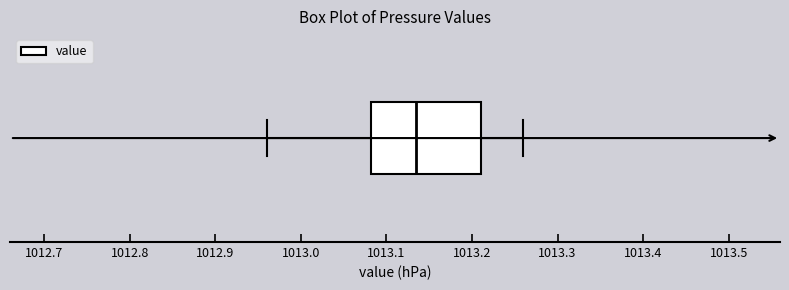

Read this box plot against the x-axis: the position of the median line, the range covered by the box, and the ends of both whiskers. The values are not printed on the chart, so give them approximately, as read against the axis.

median 1013.14, box 1013.08 to 1013.21, whiskers 1012.96 to 1013.26